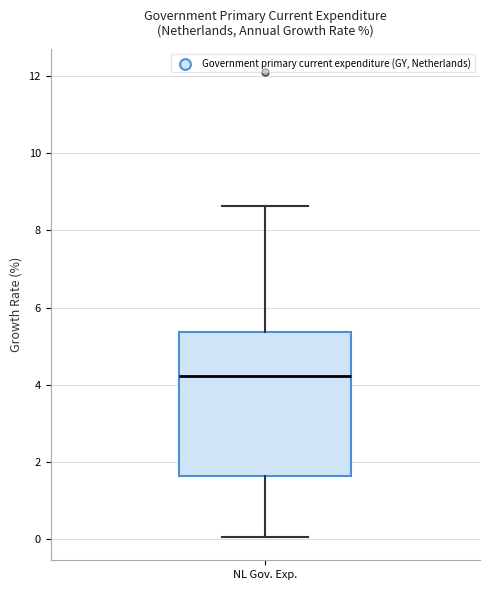

Transcribe this box plot: give where the median line is, the range the box spans, and where the two whiskers end, as read against the y-axis. The values are not printed on the chart, so give them approximately, as read against the axis.

median 4.2, box 1.6 to 5.4, whiskers 0.0 to 8.6